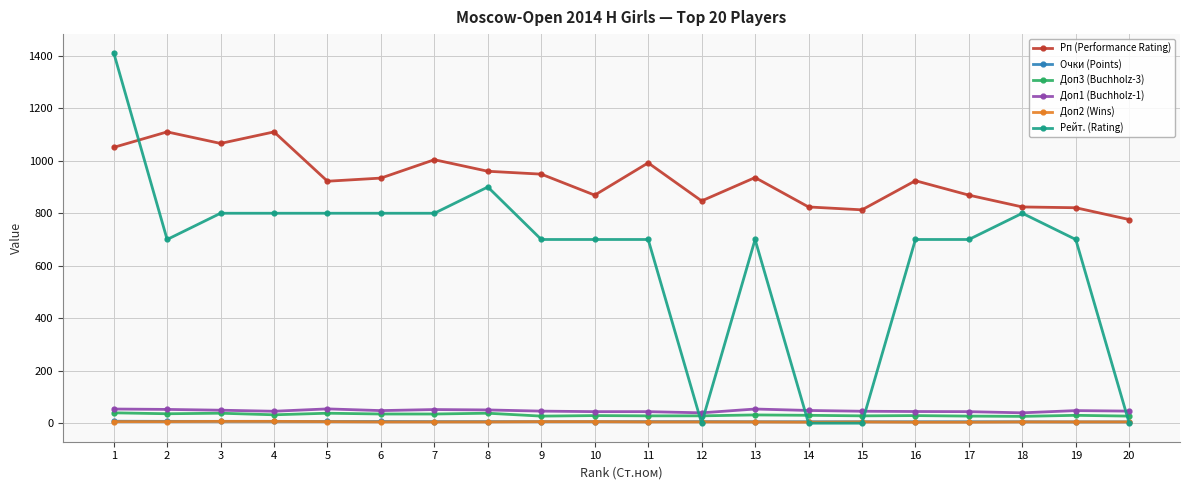

What is the value of the Доп2 (Wins) point at the 19th from the left?

5.0